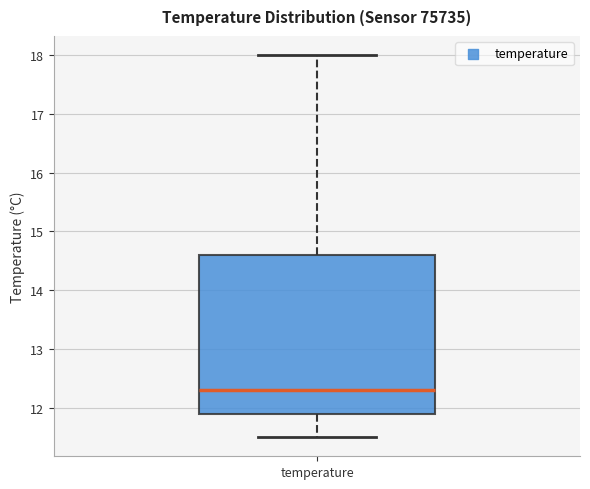

Transcribe this box plot: give where the median line is, the range the box spans, and where the two whiskers end, as read against the y-axis. The values are not printed on the chart, so give them approximately, as read against the axis.

median 12.3, box 11.9 to 14.6, whiskers 11.5 to 18.0